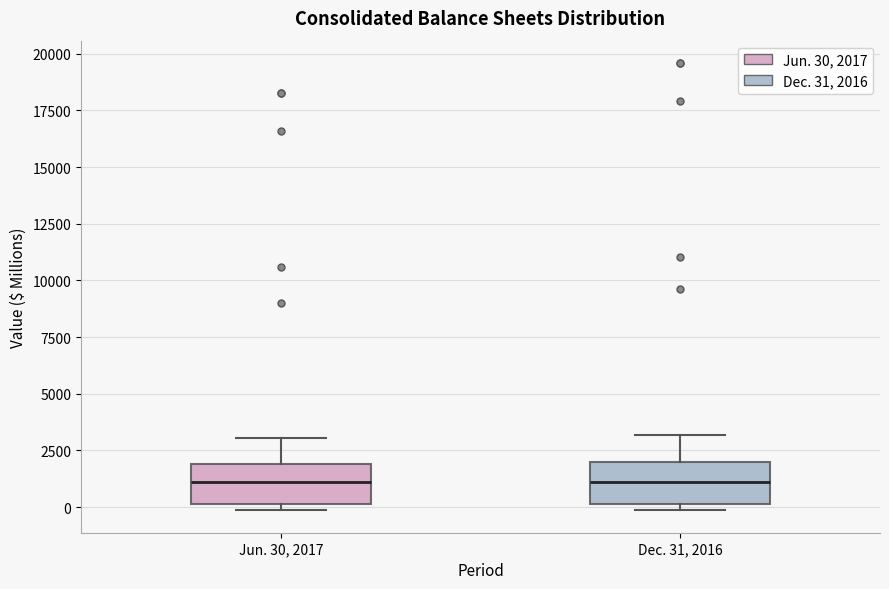

Reading left to right, transcribe this box plot: for each box, give where its median line is, the range the box spans, and where its two whiskers end, as read against the y-axis. The values are not printed on the chart, so give them approximately, as read against the axis.

Jun. 30, 2017: median 1000, box 0 to 2000, whiskers 0 (just below the box's lower edge) to 3000
Dec. 31, 2016: median 1000, box 0 to 2000, whiskers 0 (just below the box's lower edge) to 3000